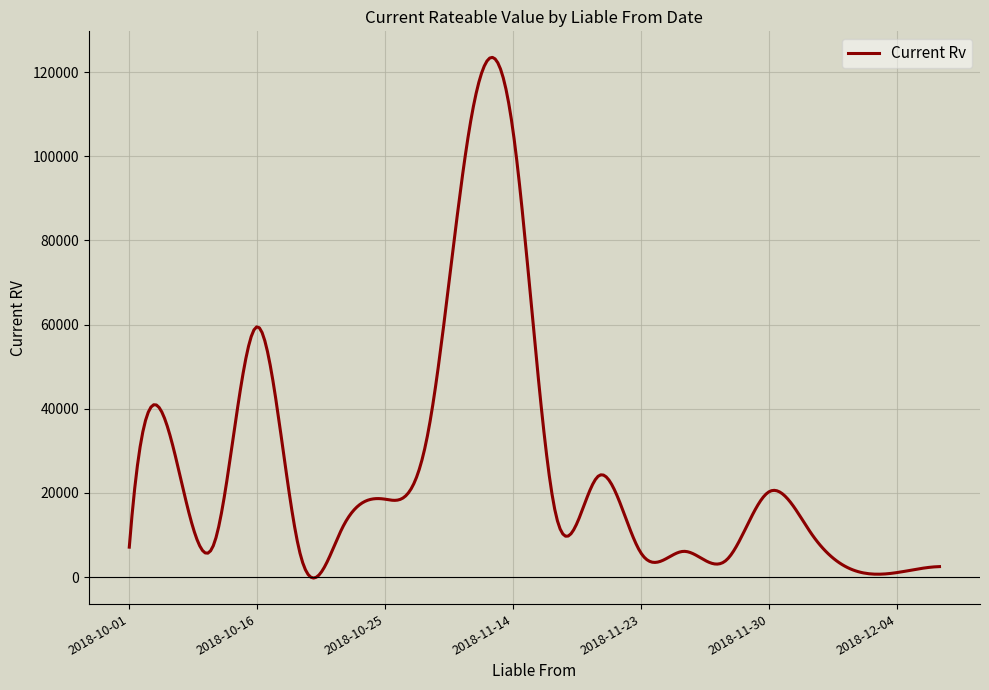

What is the difference between the maximum and minimum values?

123783.0